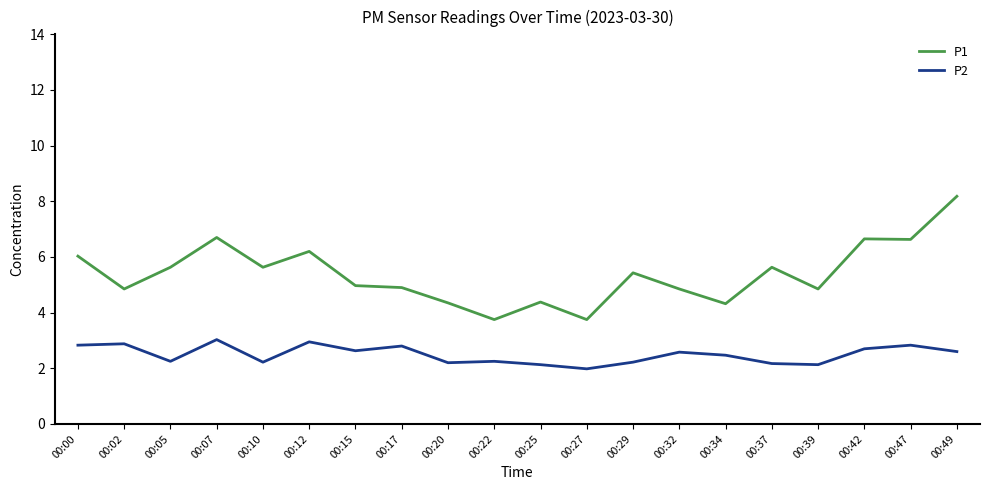

Which series has the largest total across all categories?

P1